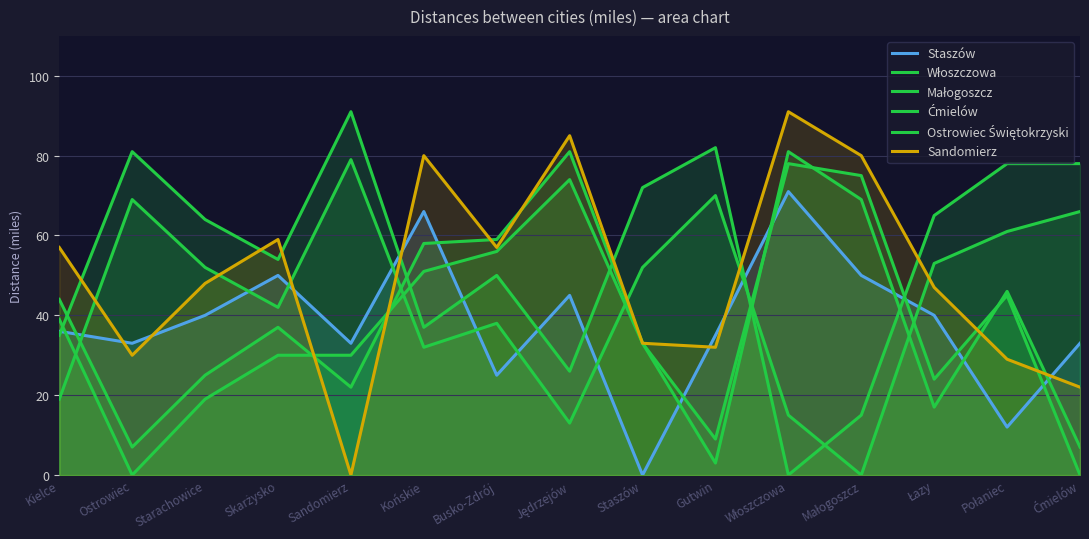

In Ostrowiec Świętokrzyski, how many points are lower than both neighbors (excluding endpoints)?

3